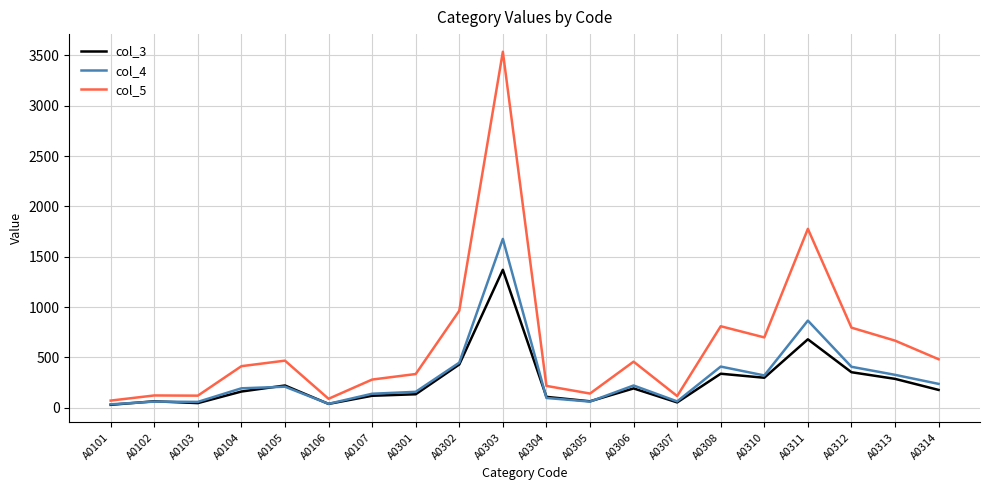

List the series in order of their peak value, lowest first.

col_3, col_4, col_5